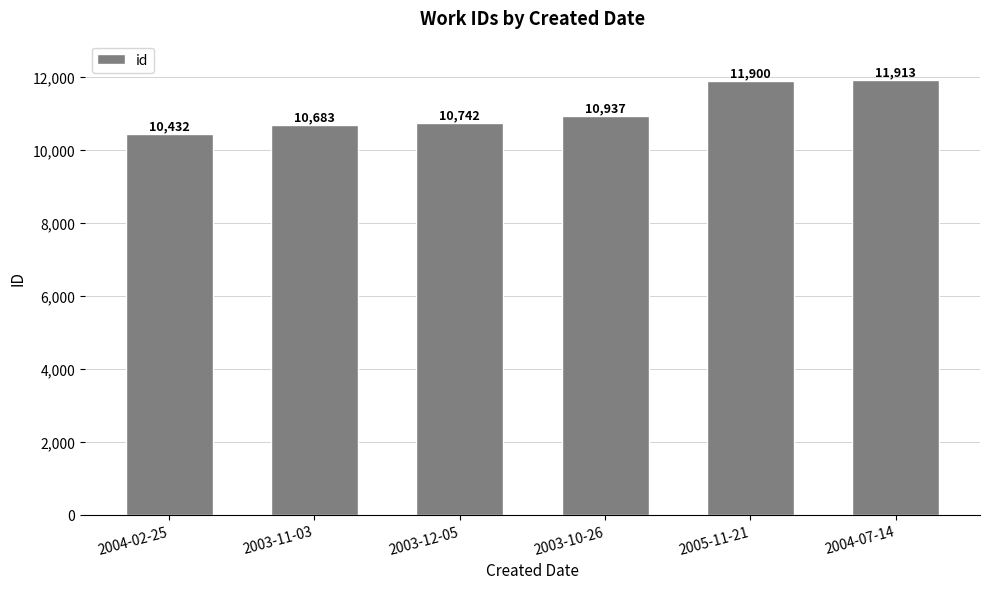

Are the bars horizontal?

No